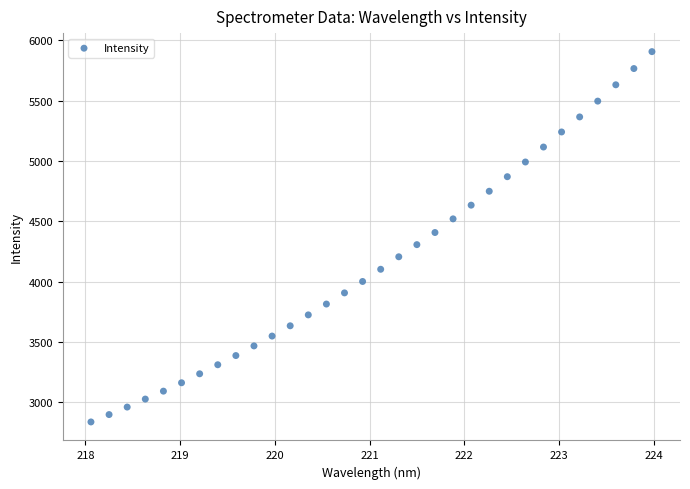

What is the range of X values (max minus min)?

5.9